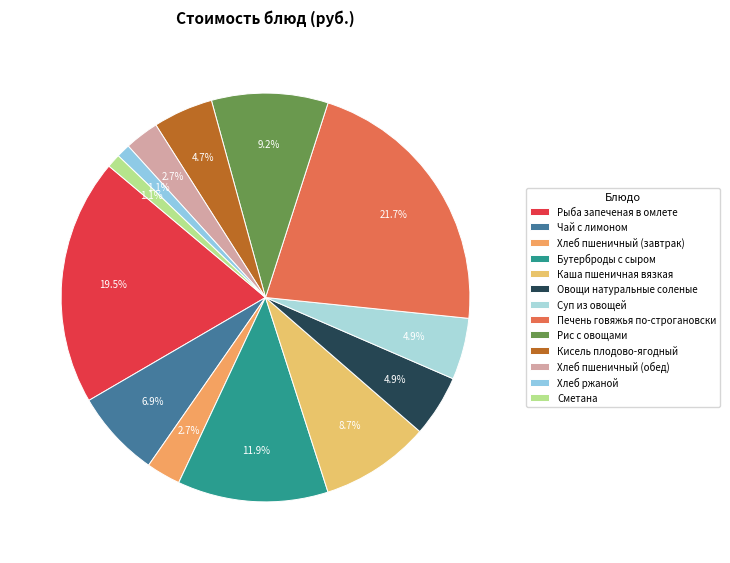

What is the change in value from Чай с лимоном to Хлеб пшеничный (завтрак)?

-7.8